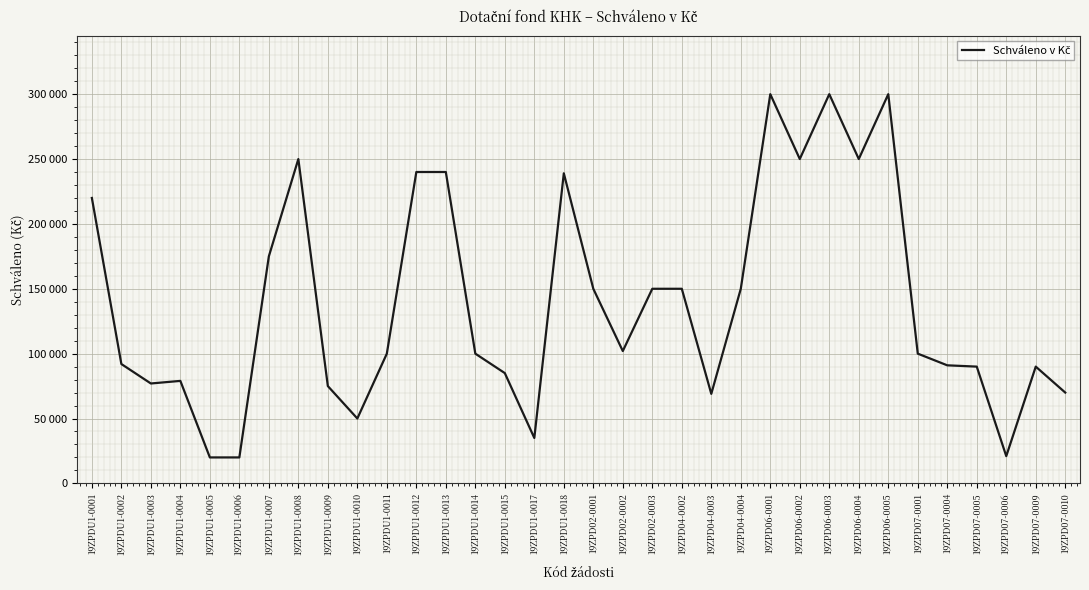

Reading left to right, what are all the values shown in this chart?

19ZPDU1-0001=220000	19ZPDU1-0002=92000	19ZPDU1-0003=77000	19ZPDU1-0004=79000	19ZPDU1-0005=20000	19ZPDU1-0006=20000	19ZPDU1-0007=175000	19ZPDU1-0008=250000	19ZPDU1-0009=75000	19ZPDU1-0010=50000	19ZPDU1-0011=100000	19ZPDU1-0012=240000	19ZPDU1-0013=240000	19ZPDU1-0014=100000	19ZPDU1-0015=85000	19ZPDU1-0017=35000	19ZPDU1-0018=239000	19ZPD02-0001=150000	19ZPD02-0002=102000	19ZPD02-0003=150000	19ZPD04-0002=150000	19ZPD04-0003=69000	19ZPD04-0004=150000	19ZPD06-0001=300000	19ZPD06-0002=250000	19ZPD06-0003=300000	19ZPD06-0004=250000	19ZPD06-0005=300000	19ZPD07-0001=100000	19ZPD07-0004=91000	19ZPD07-0005=90000	19ZPD07-0006=21000	19ZPD07-0009=90000	19ZPD07-0010=70000